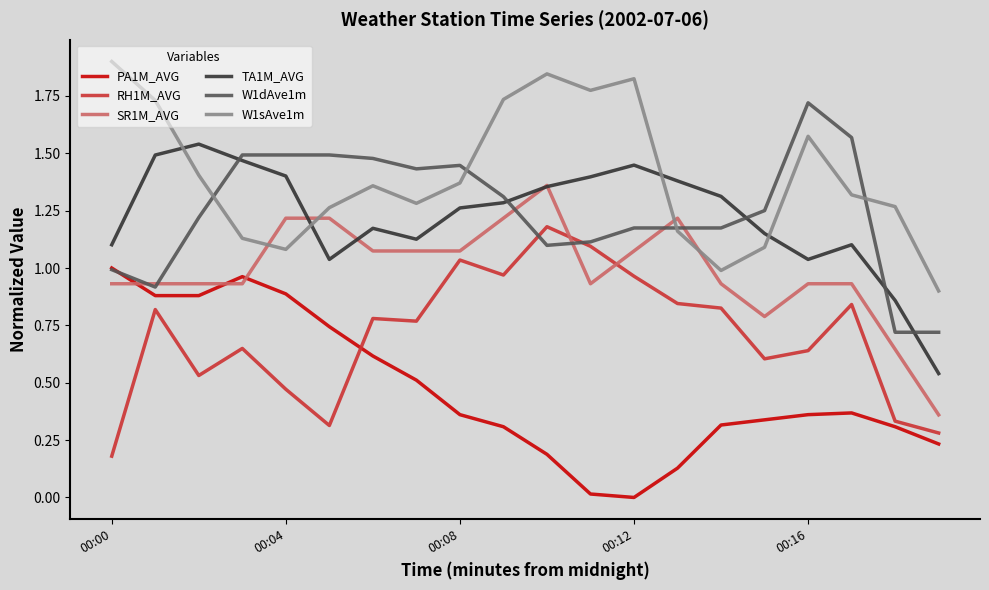

What is the maximum value shown in the chart?

1.9